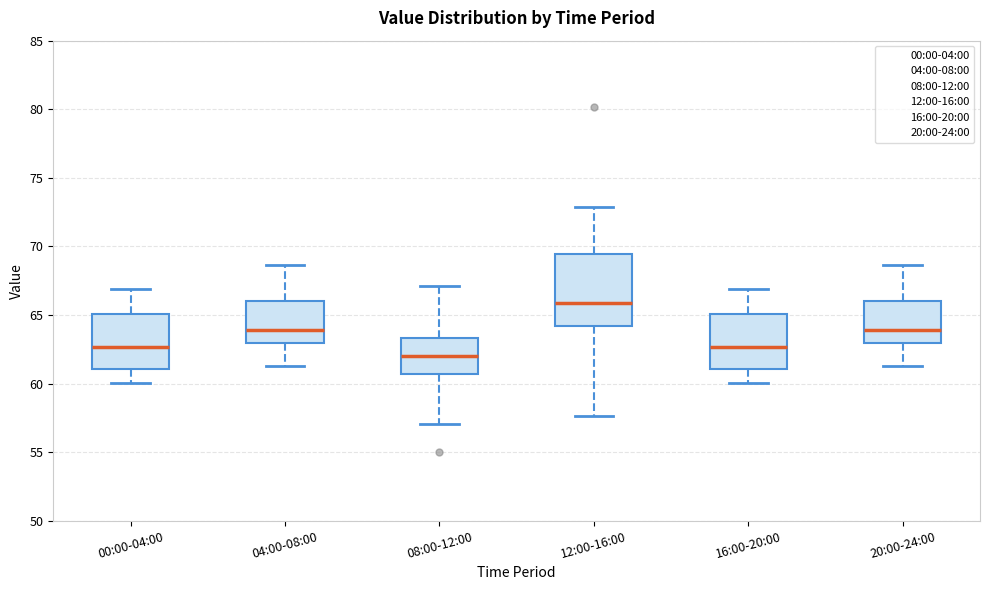

Reading left to right, transcribe this box plot: for each box, give where its median line is, the range the box spans, and where its two whiskers end, as read against the y-axis. The values are not printed on the chart, so give them approximately, as read against the axis.

00:00-04:00: median 62.5, box 61.0 to 65.0, whiskers 60.0 to 67.0
04:00-08:00: median 64.0, box 63.0 to 66.0, whiskers 61.5 to 68.5
08:00-12:00: median 62.0, box 60.5 to 63.5, whiskers 57.0 to 67.0
12:00-16:00: median 66.0, box 64.0 to 69.5, whiskers 57.5 to 73.0
16:00-20:00: median 62.5, box 61.0 to 65.0, whiskers 60.0 to 67.0
20:00-24:00: median 64.0, box 63.0 to 66.0, whiskers 61.5 to 68.5